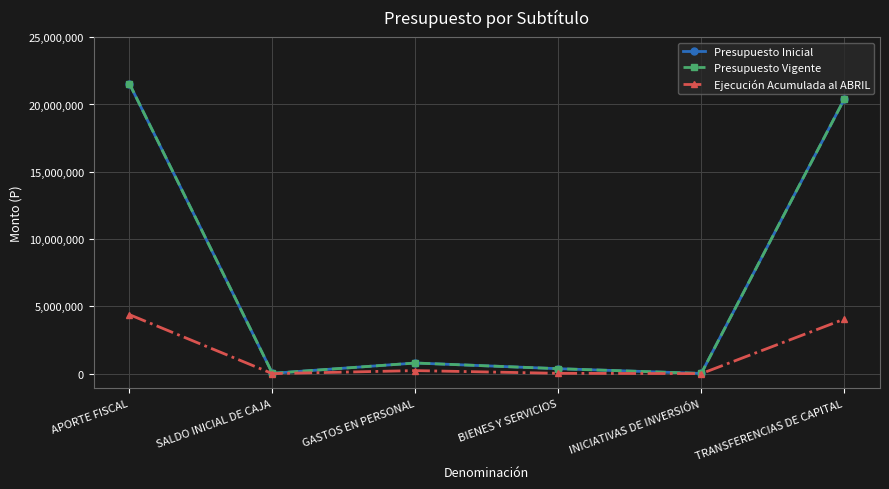

True or false: Presupuesto Inicial and Presupuesto Vigente intersect in this chart.

False